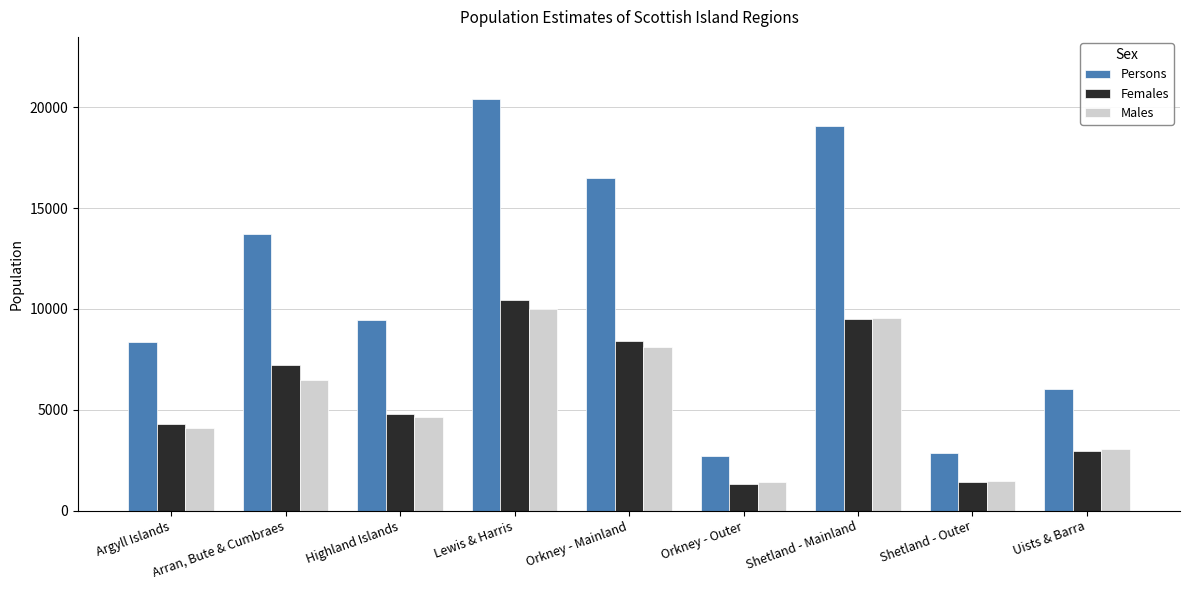

At which category is the sum across all series the highest?

Lewis & Harris